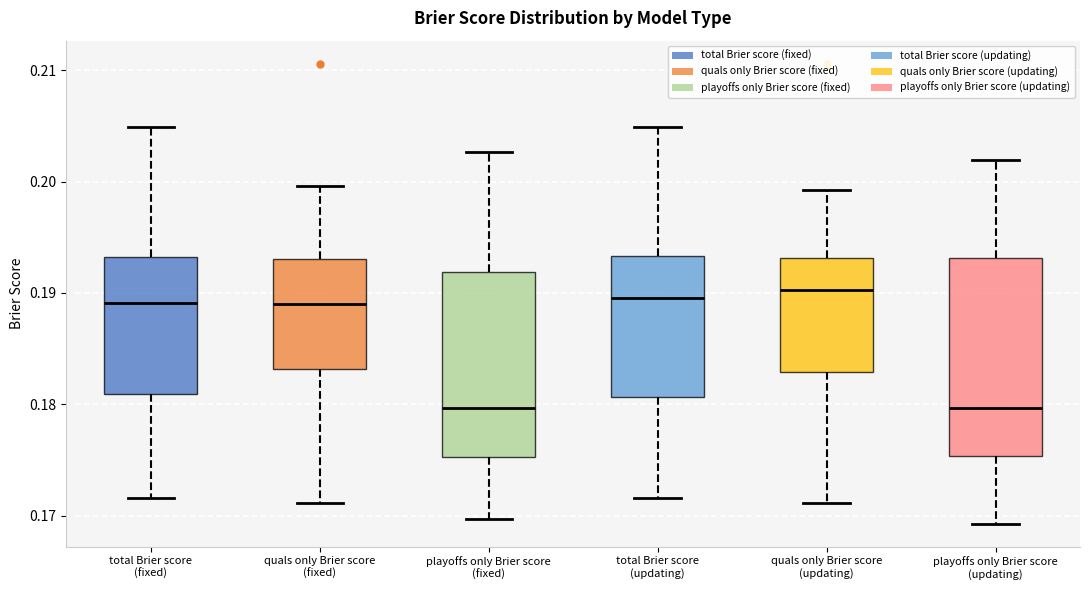

Which box is the tallest, from its lower edge to its upper edge?

playoffs only Brier score (updating)